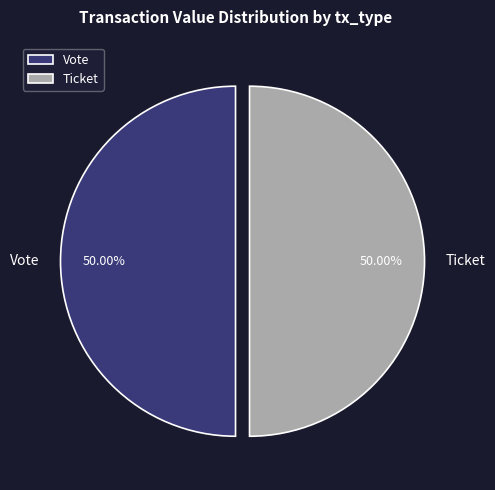

Approximately how many times larger is the value at Ticket compared to Vote?

1.0